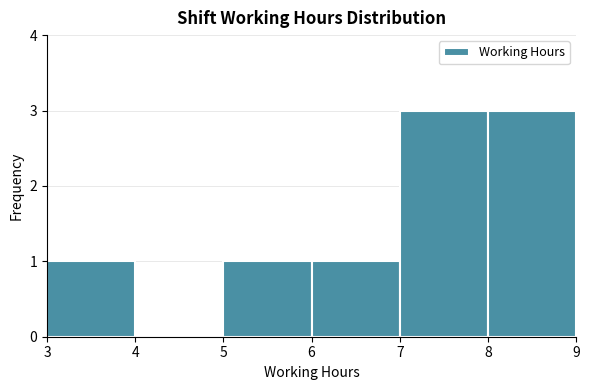

What is the height of the bar covering 8 to 9 on the x-axis? The values are not printed on the chart, so give them approximately, as read against the axis.

3